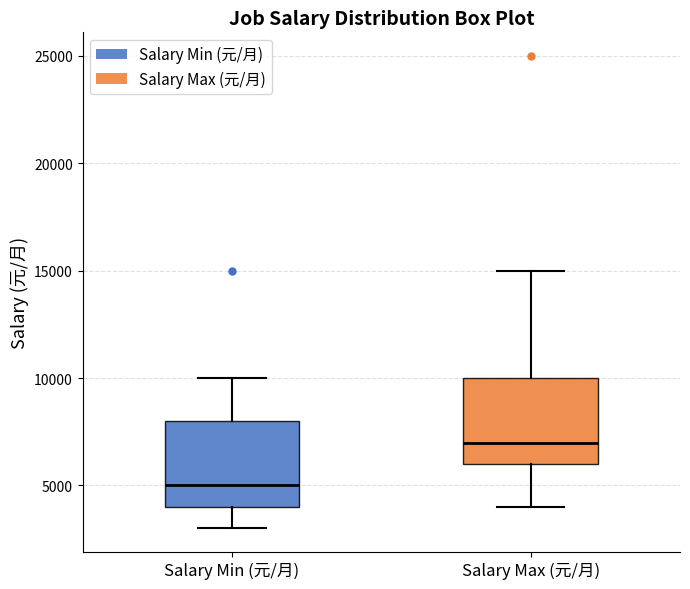

Where does the upper whisker of the box for Salary Min (元/月) end on the y-axis? The values are not printed on the chart, so give them approximately, as read against the axis.

10000